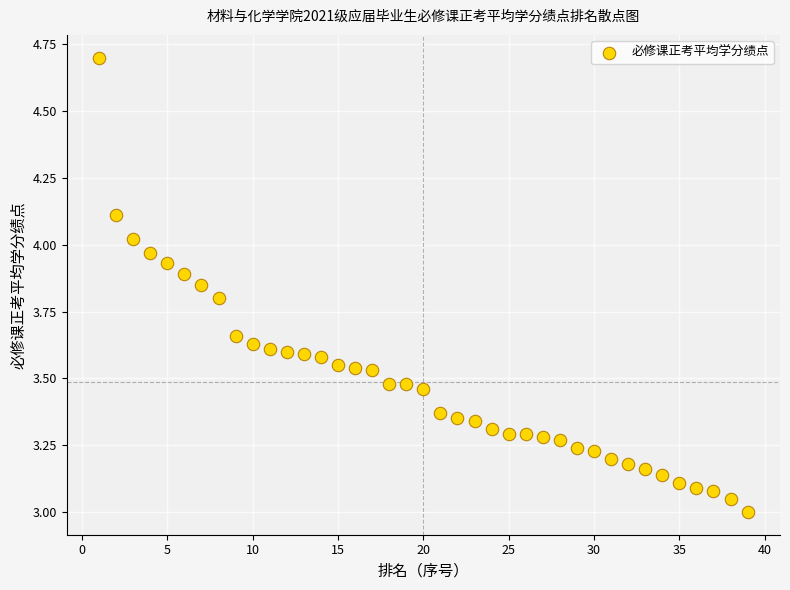

What is the range of Y values (max minus min)?

1.7